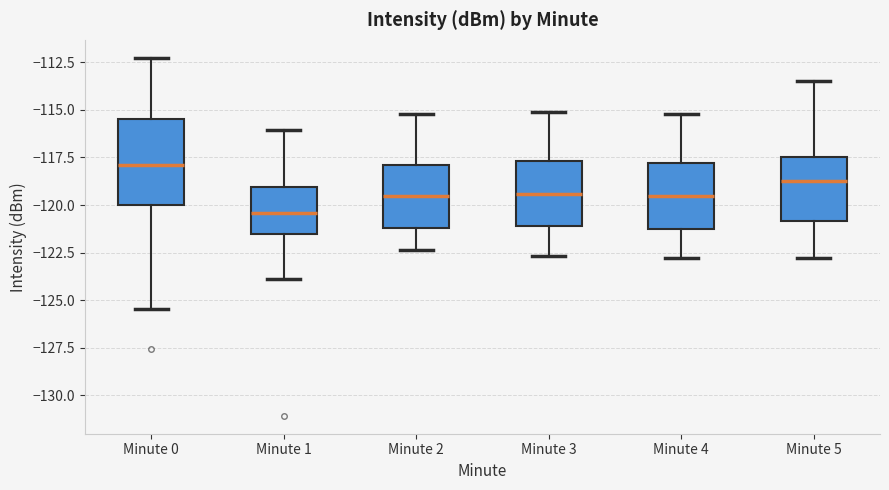

Where does the median line of the box for Minute 5 sit on the y-axis? The values are not printed on the chart, so give them approximately, as read against the axis.

-118.5